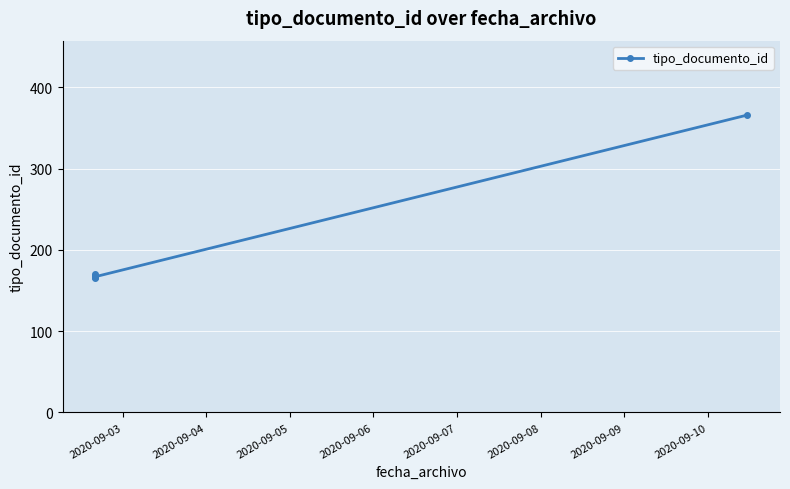

What is the sum of all values?

1372